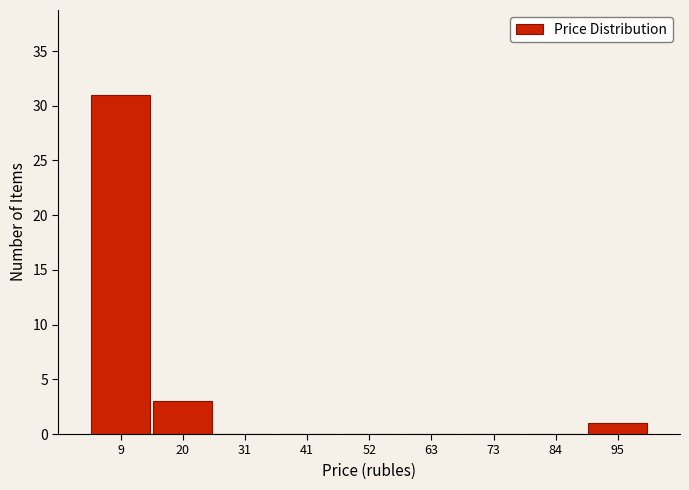

Which range on the x-axis has the tallest bar?

4 to 14